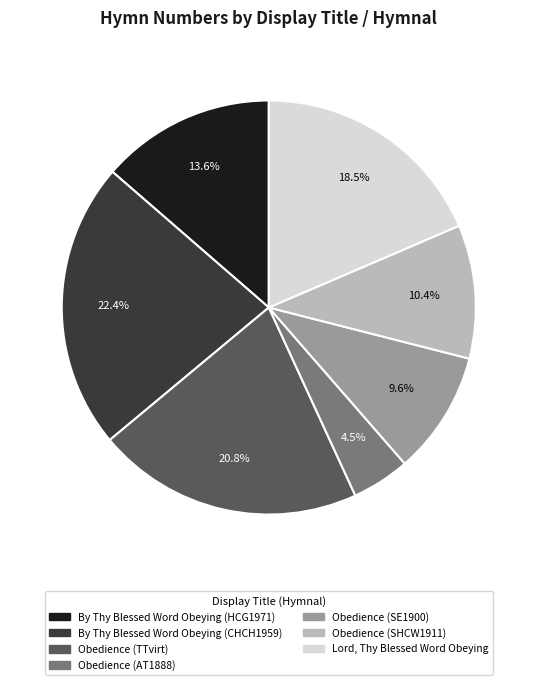

To the nearest percent, what is the difference between the Obedience (SHCW1911) and By Thy Blessed Word Obeying (CHCH1959) slice percentages?

12%